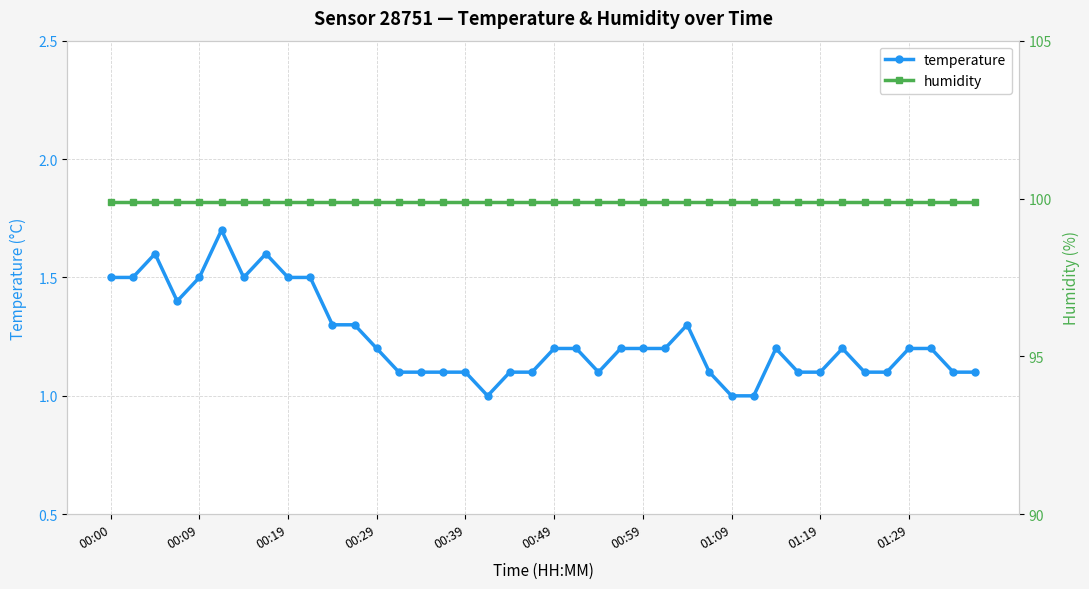

True or false: humidity and temperature cross at least once.

False